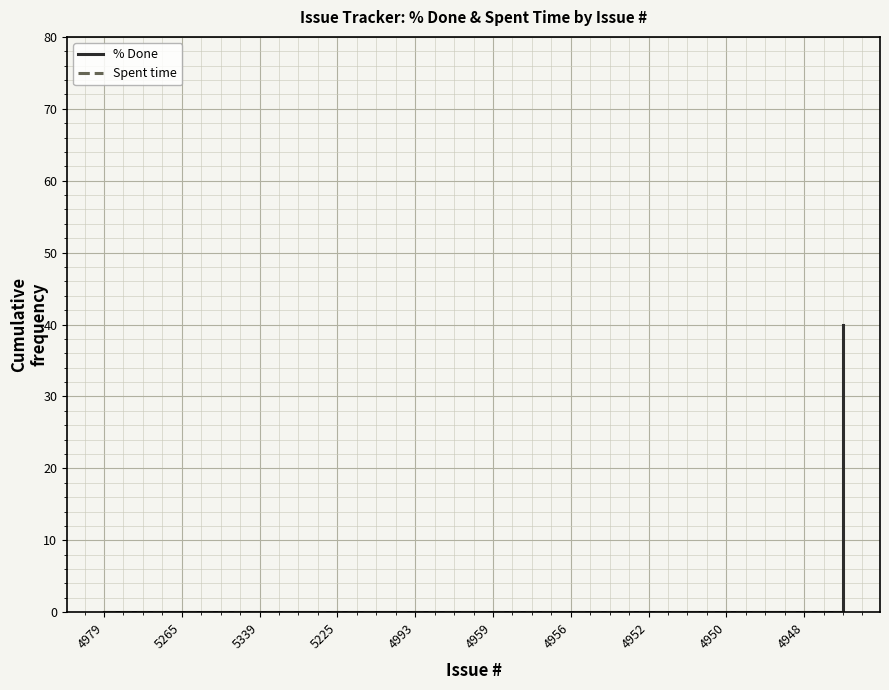

What is the greatest value displayed?

40